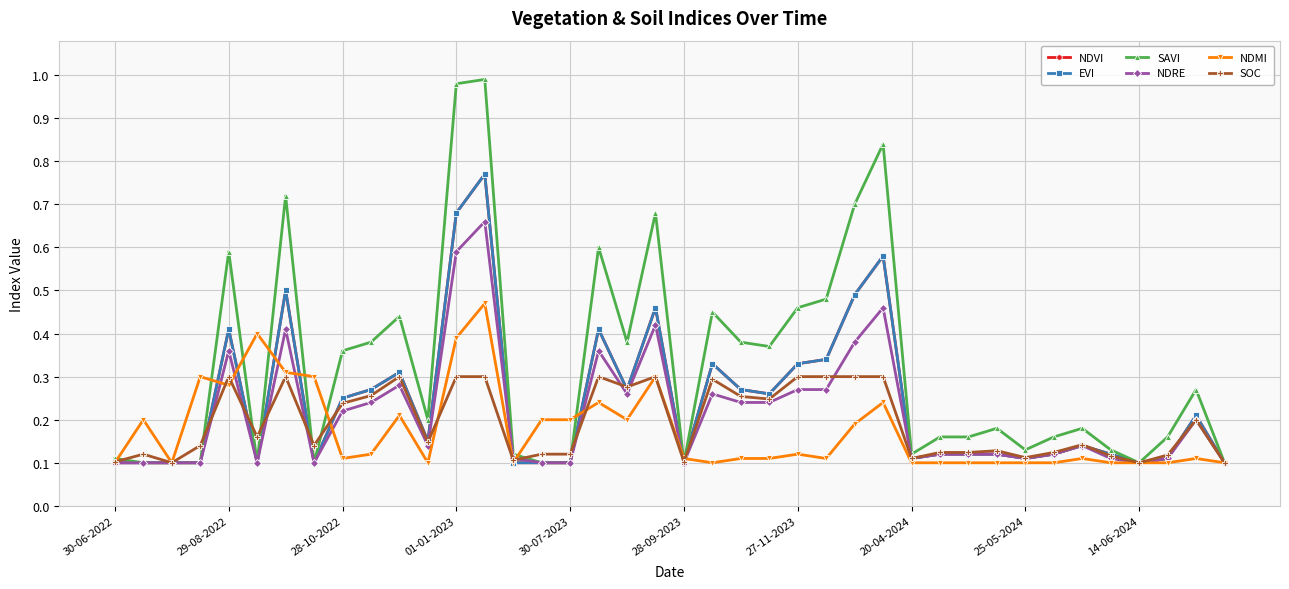

In NDVI, how many points are higher than both neighbors (excluding endpoints)?

10